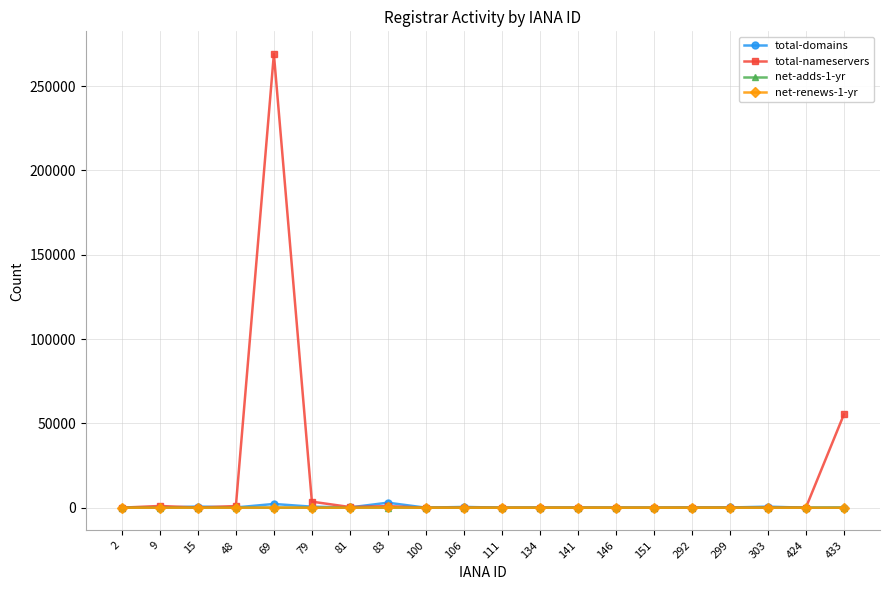

True or false: total-domains has more than 0 interior local peaks.

True